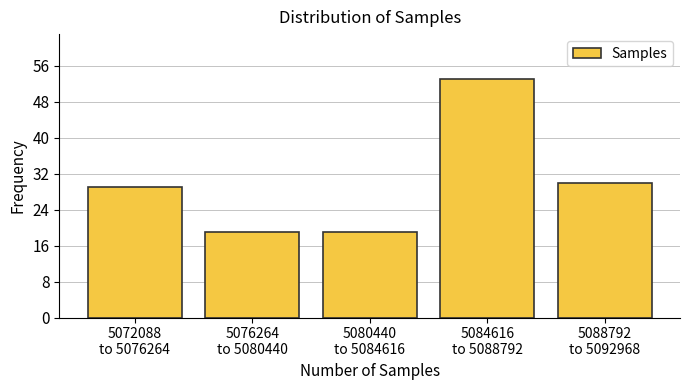

Reading right to left, what are all the values shown in this chart?

30	53	19	19	29